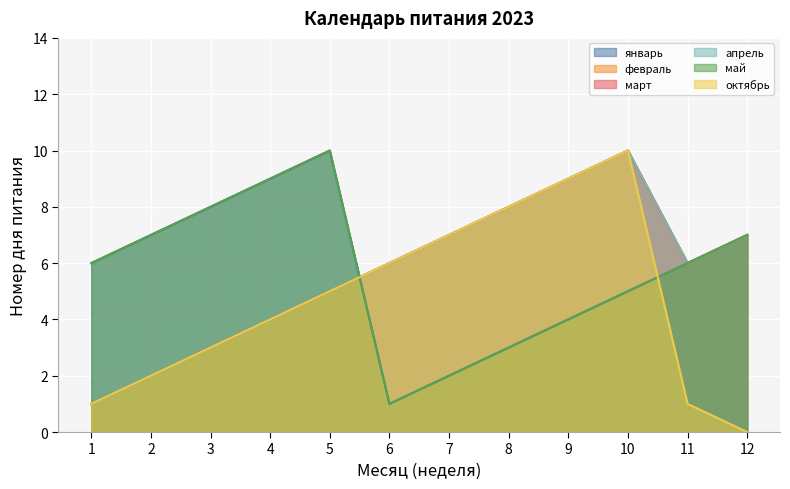

How many series are shown in this chart?

6